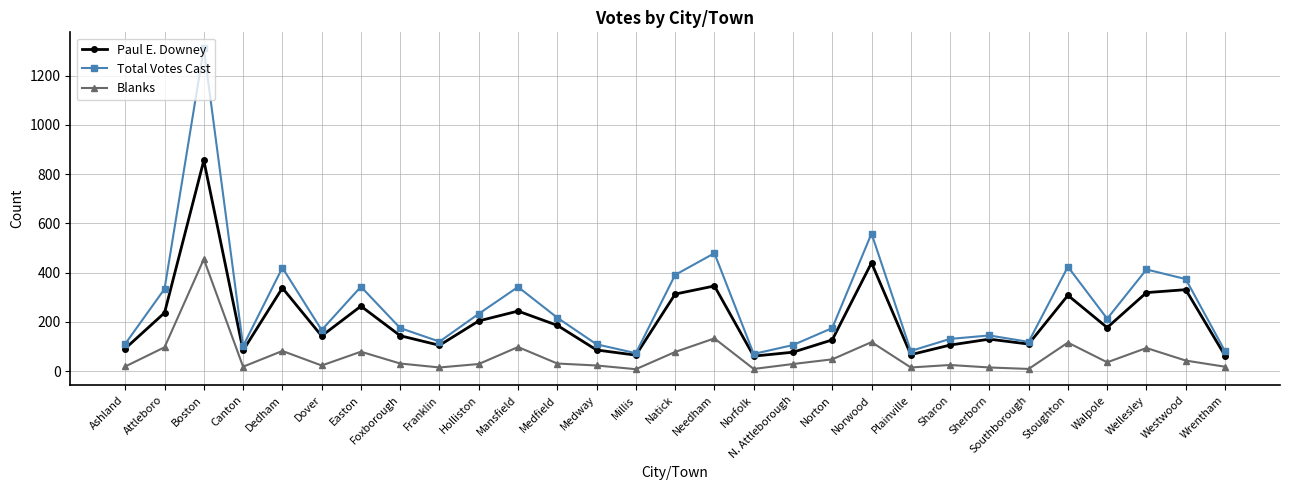

In Blanks, how many points are higher than both neighbors (excluding endpoints)?

9